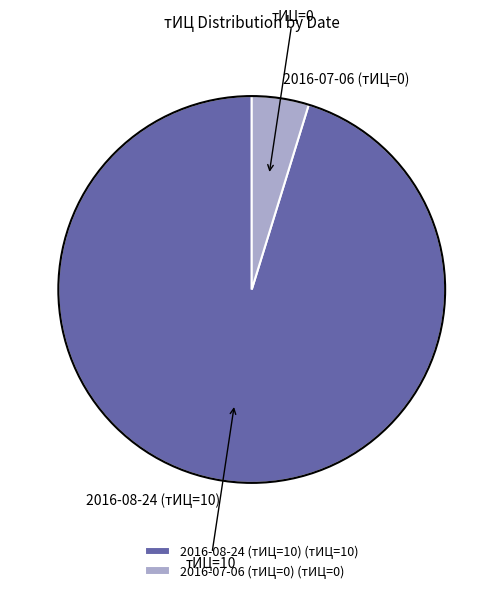

Which category has the smallest portion of the pie?

2016-07-06 (тИЦ=0)